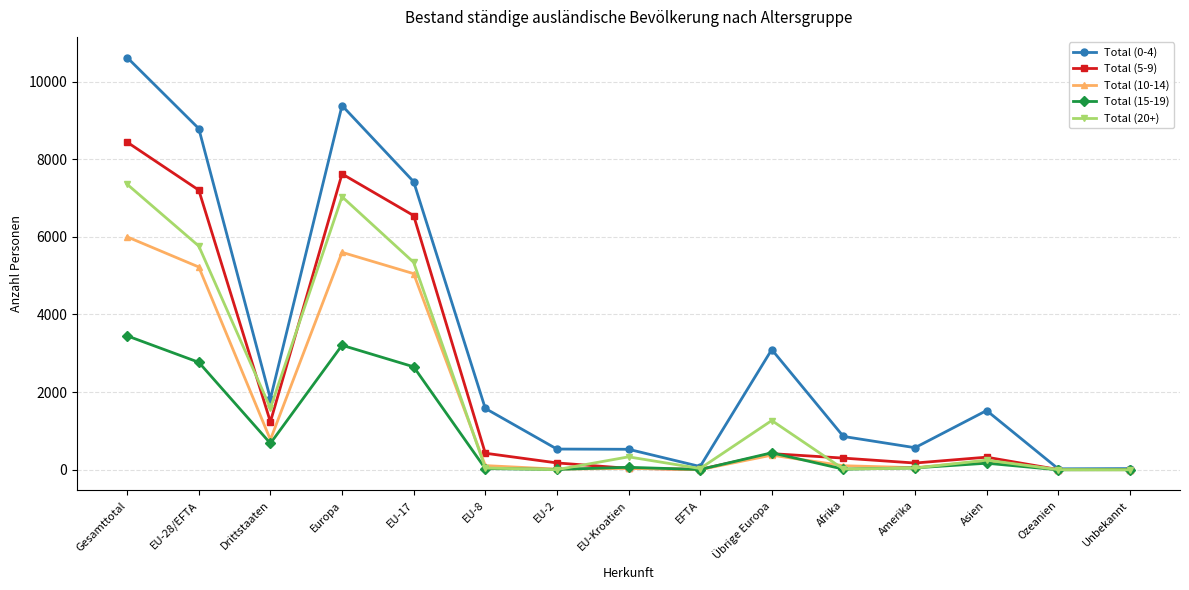

Is the value of Total (20+) at EU-8 greater than the value of Total (5-9) at EU-8?

No